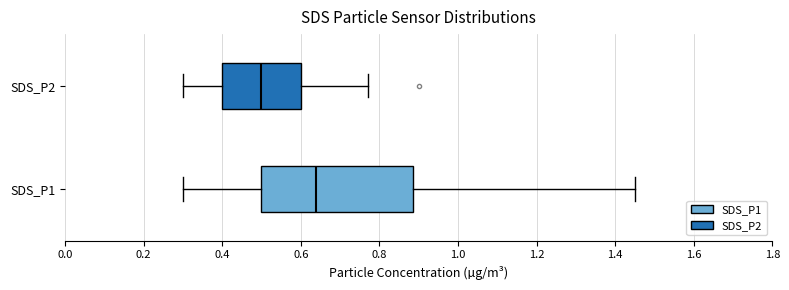

Reading bottom to top, transcribe this box plot: for each box, give where its median line is, the range the box spans, and where its two whiskers end, as read against the x-axis. The values are not printed on the chart, so give them approximately, as read against the axis.

SDS_P1: median 0.64, box 0.50 to 0.88, whiskers 0.30 to 1.46
SDS_P2: median 0.50, box 0.40 to 0.60, whiskers 0.30 to 0.78